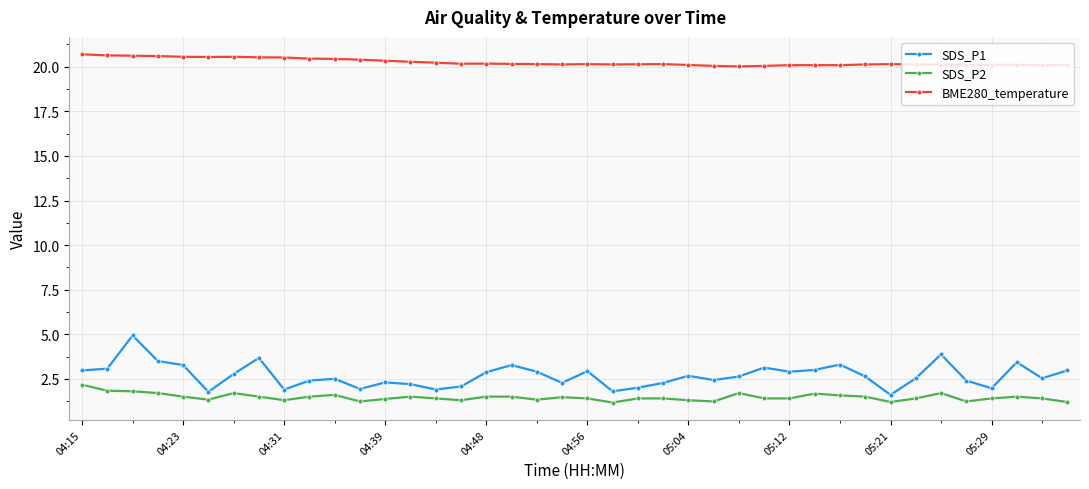

Which series has the largest range (max minus min)?

SDS_P1